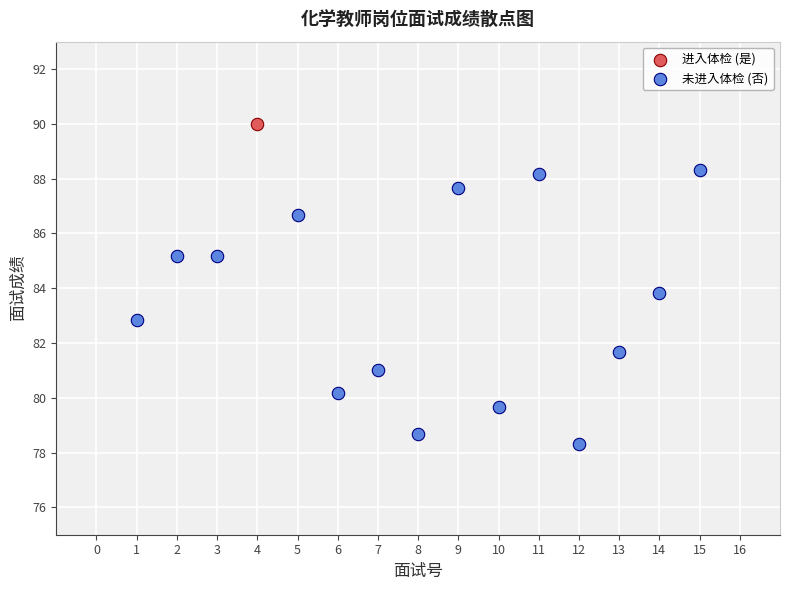

What are all the series names shown in the legend?

进入体检 (是), 未进入体检 (否)